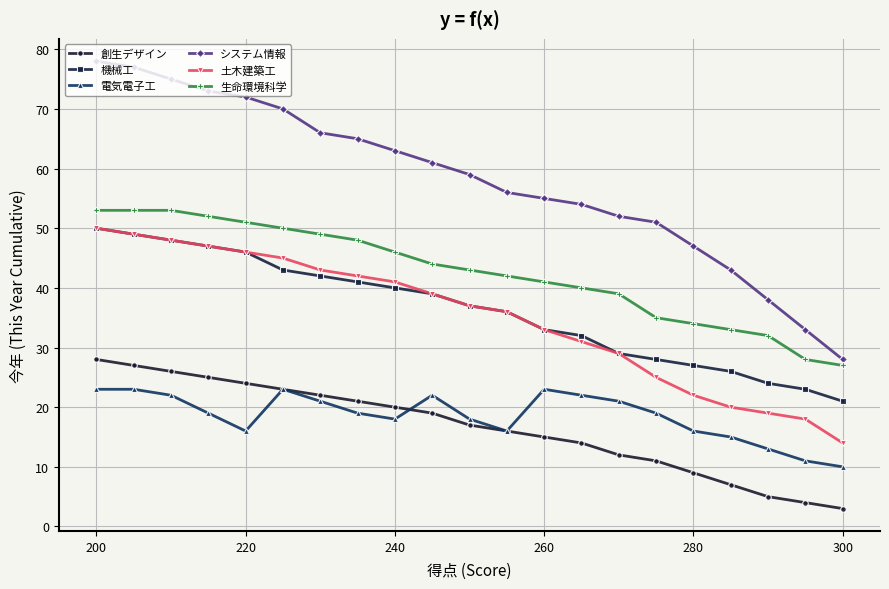

Which series has the largest range (max minus min)?

システム情報